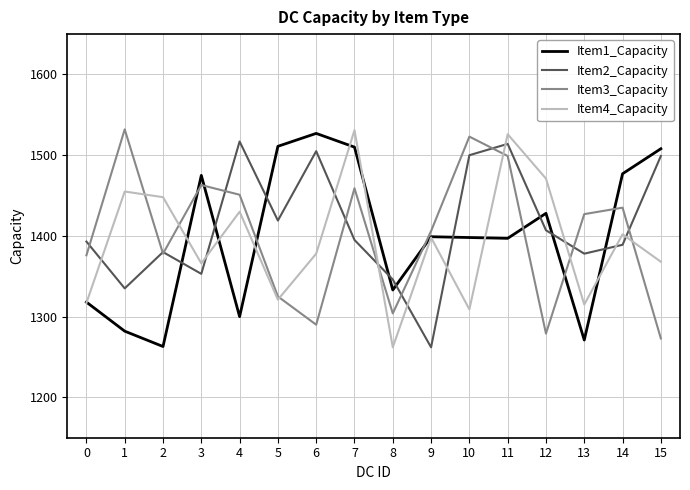

The value of Item1_Capacity at 1 is 1282. True or false?

True